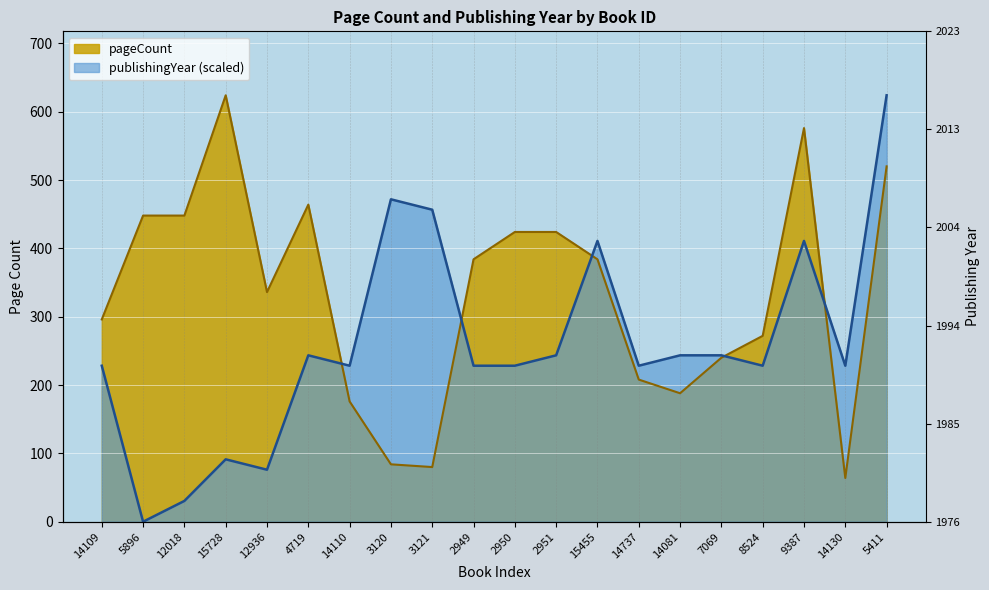

What is the label of the 14th point from the left?

14737